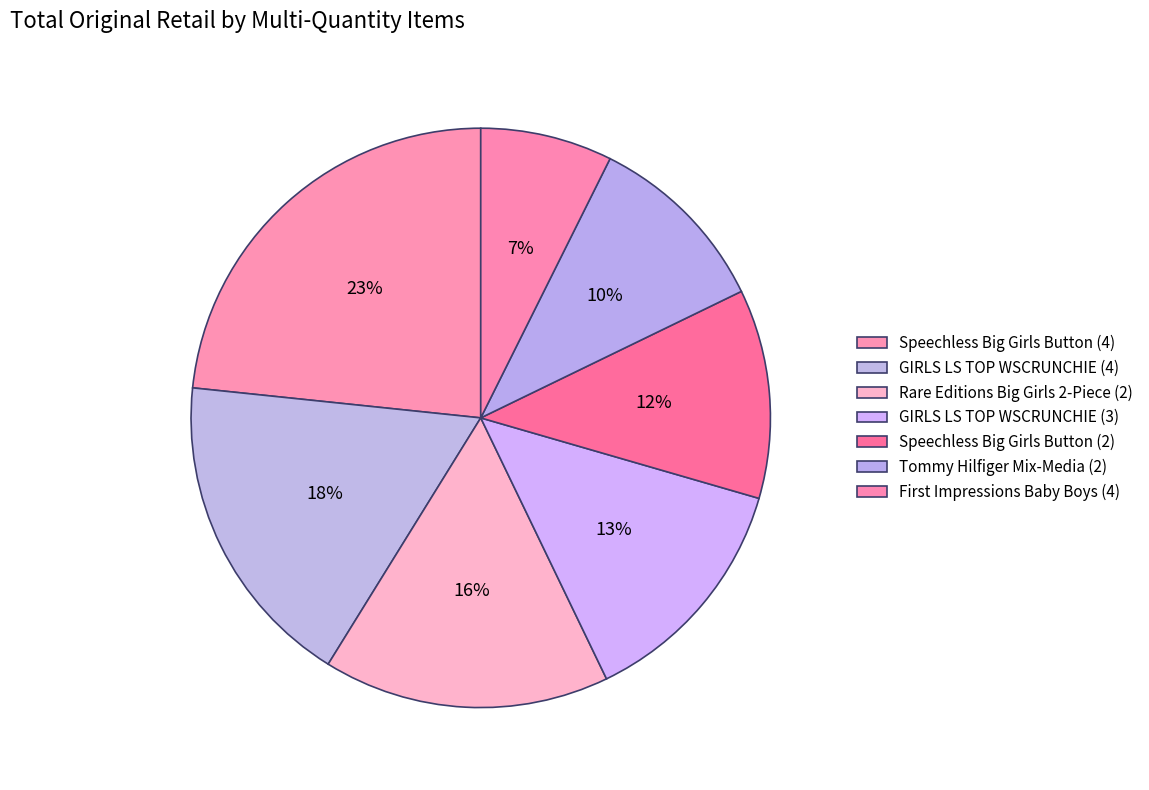

Does any single category account for the majority?

No